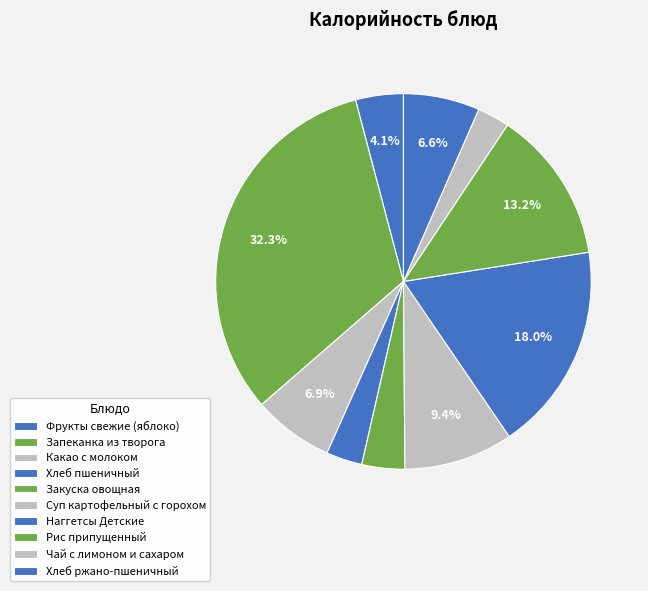

To the nearest percent, what is the average slice percentage?

10%